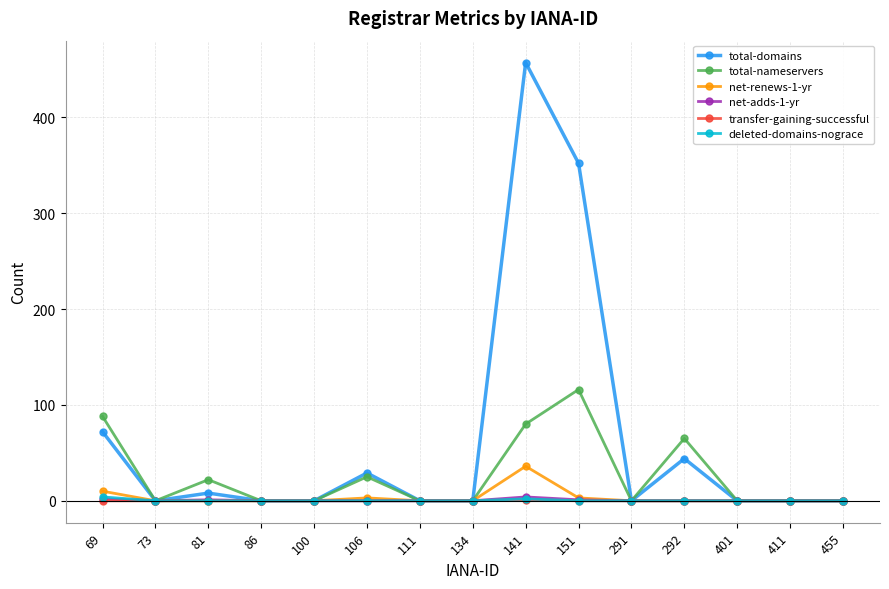

At which label is total-nameservers closest to 58?

292